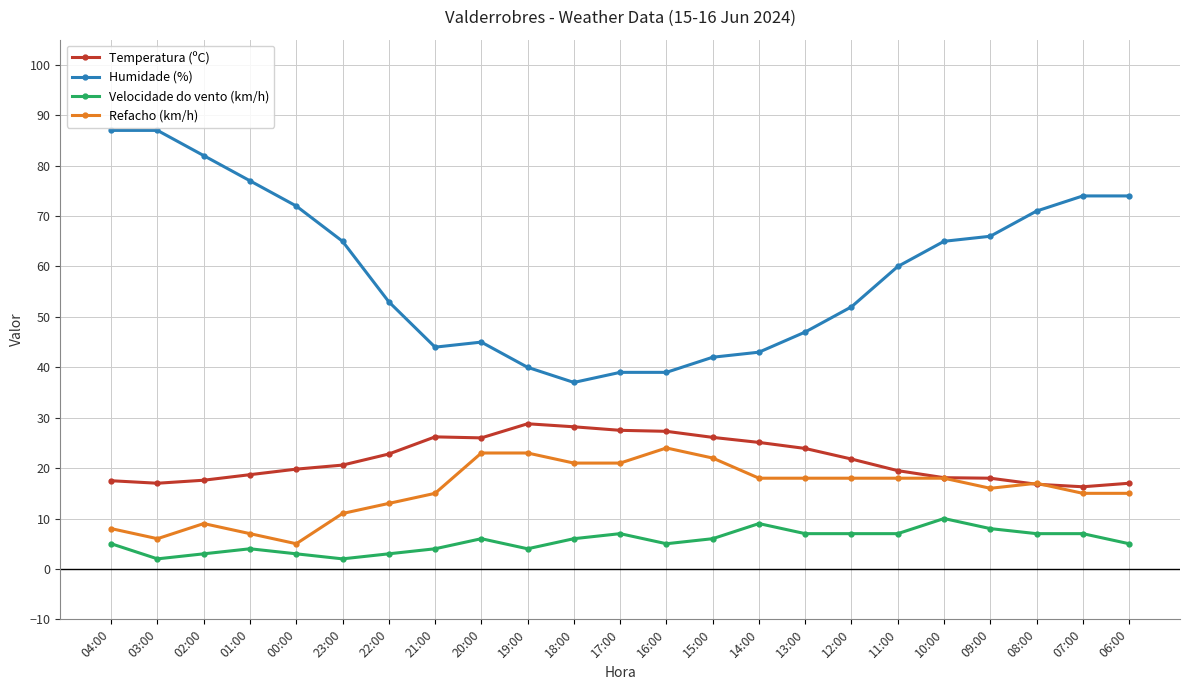

Is the value of Humidade (%) at 02:00 greater than the value of Temperatura (ºC) at 07:00?

Yes